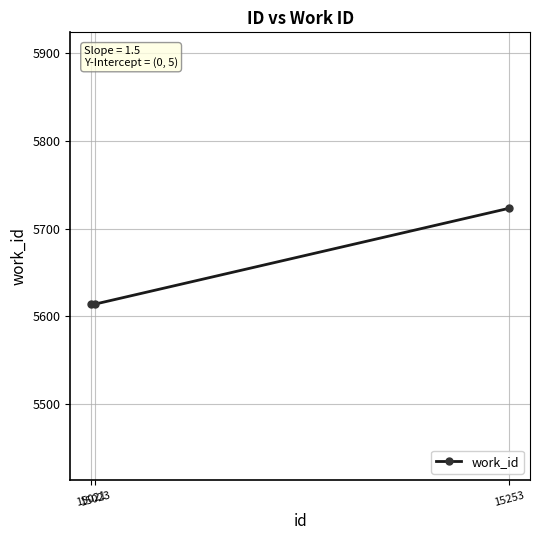

The value at 15021 is 5614. True or false?

True